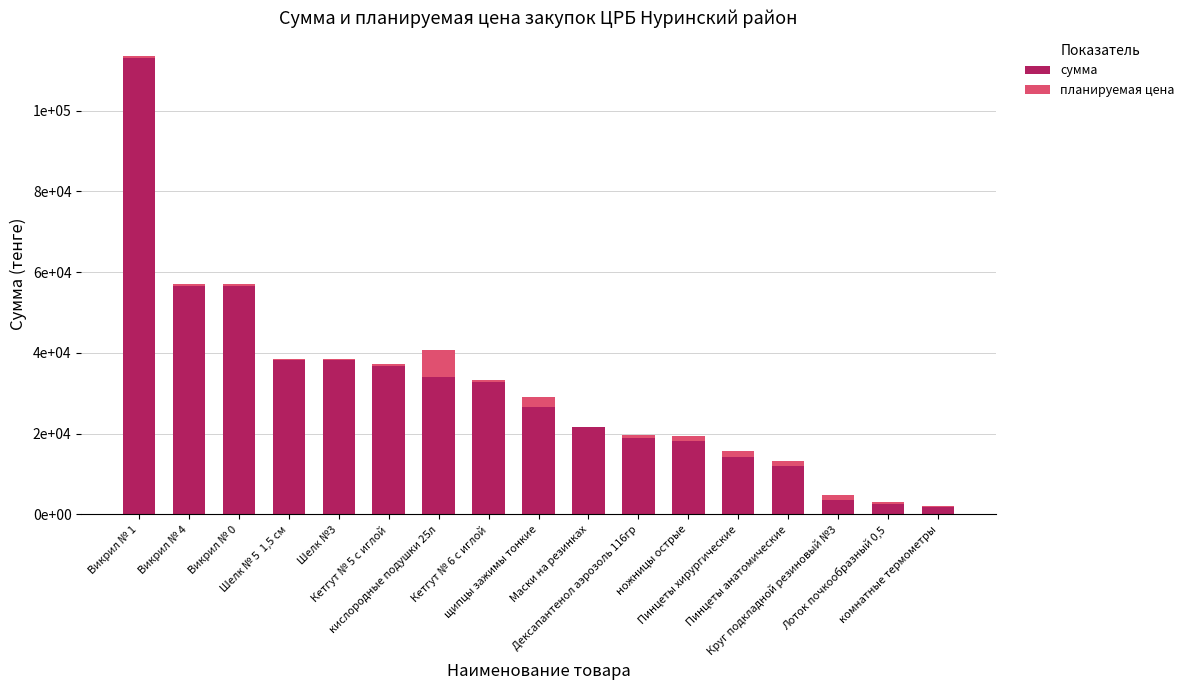

What are all the series names shown in the legend?

сумма, планируемая цена